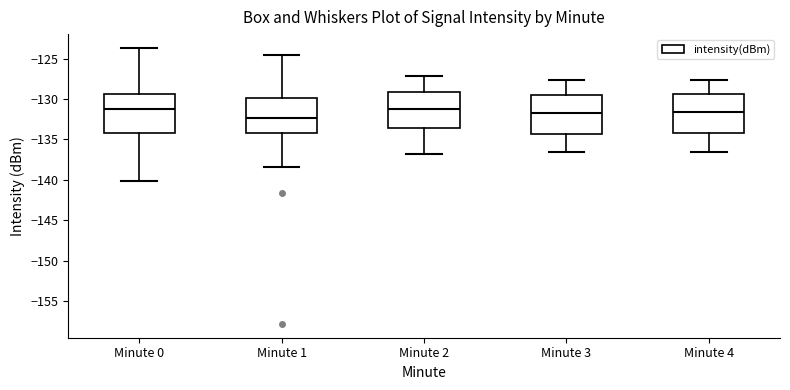

Where does the upper whisker of the box for Minute 0 end on the y-axis? The values are not printed on the chart, so give them approximately, as read against the axis.

-123.5